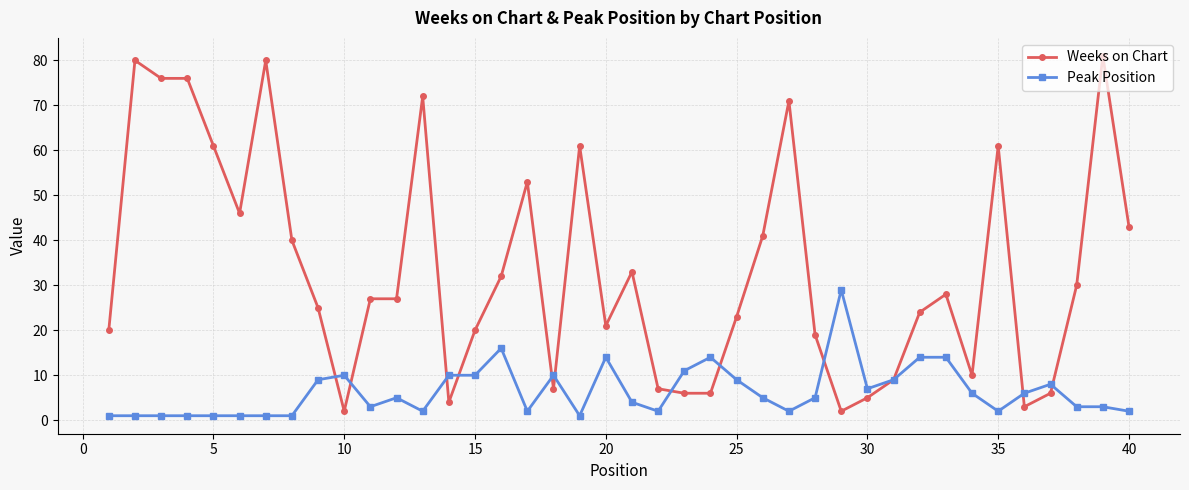

Which series has the largest range (max minus min)?

Weeks on Chart